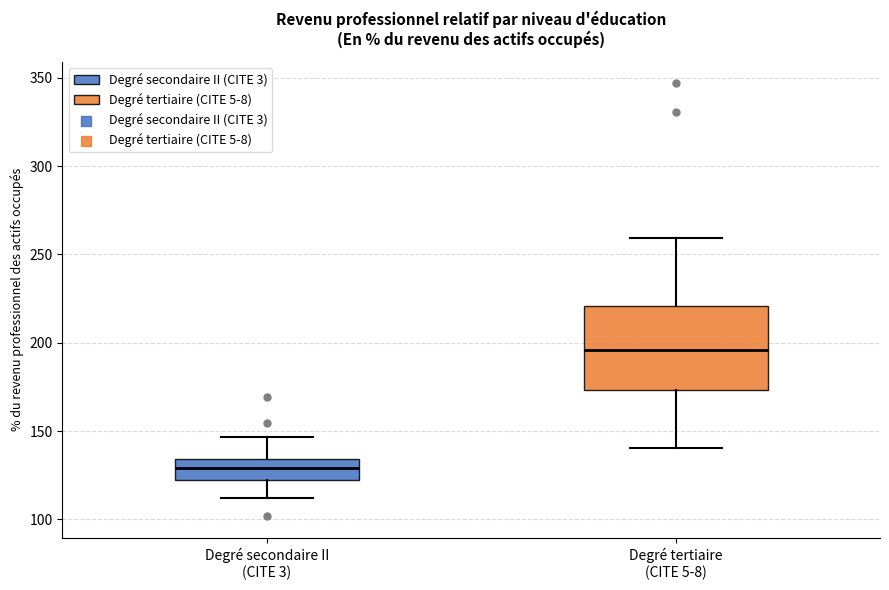

Reading left to right, read every box against the y-axis: the position of its median line, the range the box covers, and the ends of its whiskers. The values are not printed on the chart, so give them approximately, as read against the axis.

Degré secondaire II (CITE 3): median 130, box 120 to 135, whiskers 110 to 145
Degré tertiaire (CITE 5-8): median 195, box 175 to 220, whiskers 140 to 260